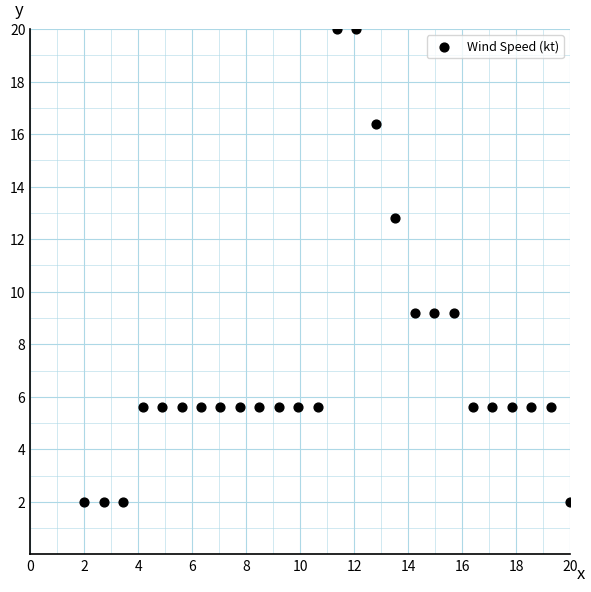

What is the range of Y values (max minus min)?

18.0